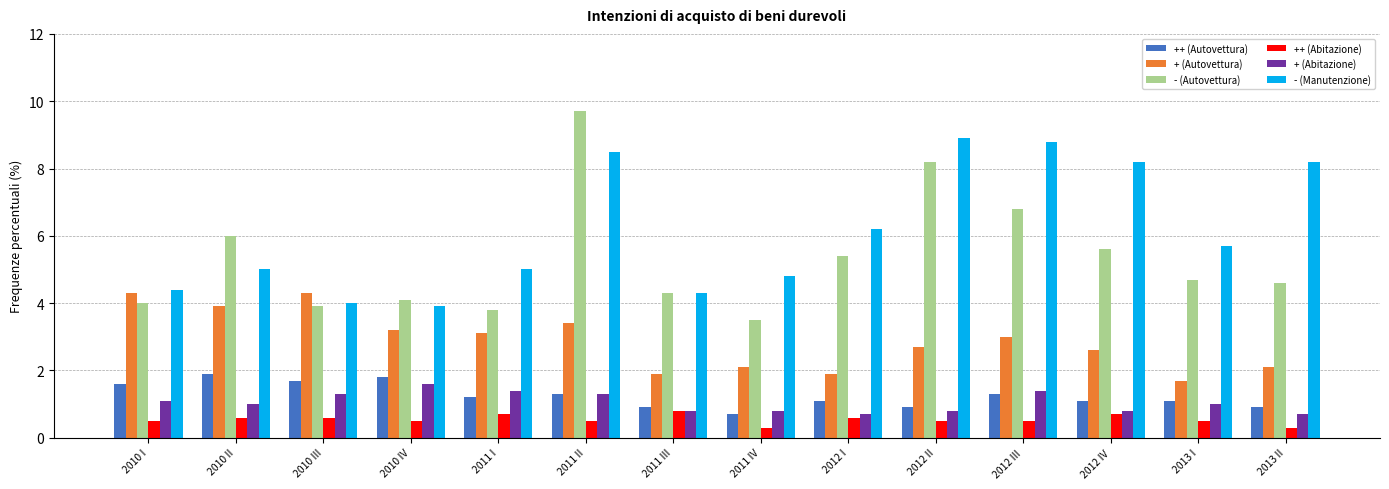

At which category does the chart reach its peak across all series?

2011 II